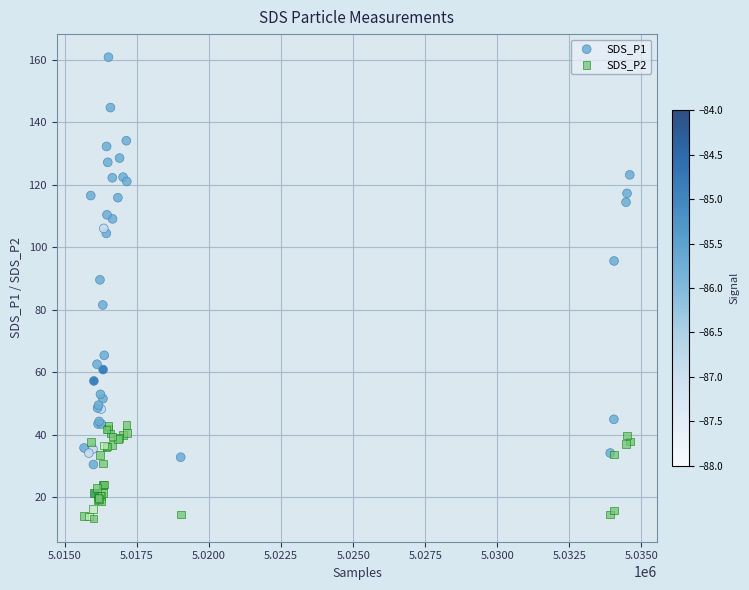

Which series contains the highest Y value?

SDS_P1